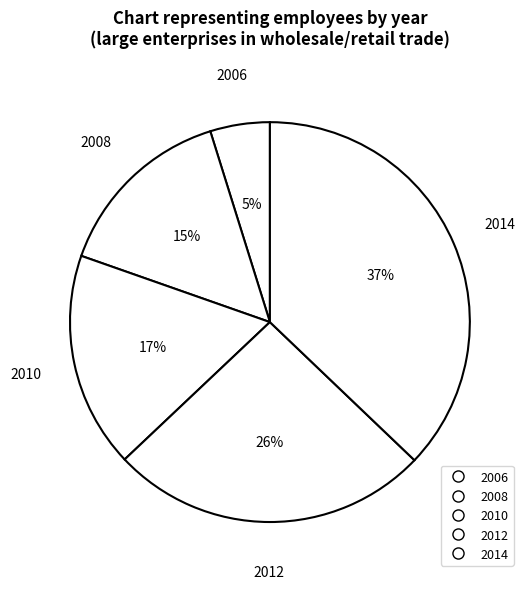

Does any single category account for the majority?

No